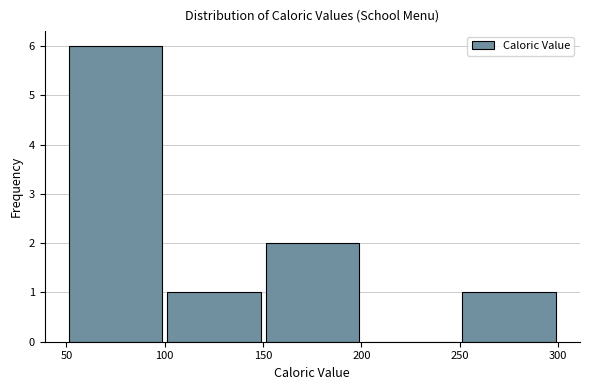

Reading left to right, list every bar in this chart as the range it spans on the x-axis followed by its height. The values are not printed on the chart, so give them approximately, as read against the axis.

50 to 100: 6
100 to 150: 1
150 to 200: 2
200 to 250: 0
250 to 300: 1